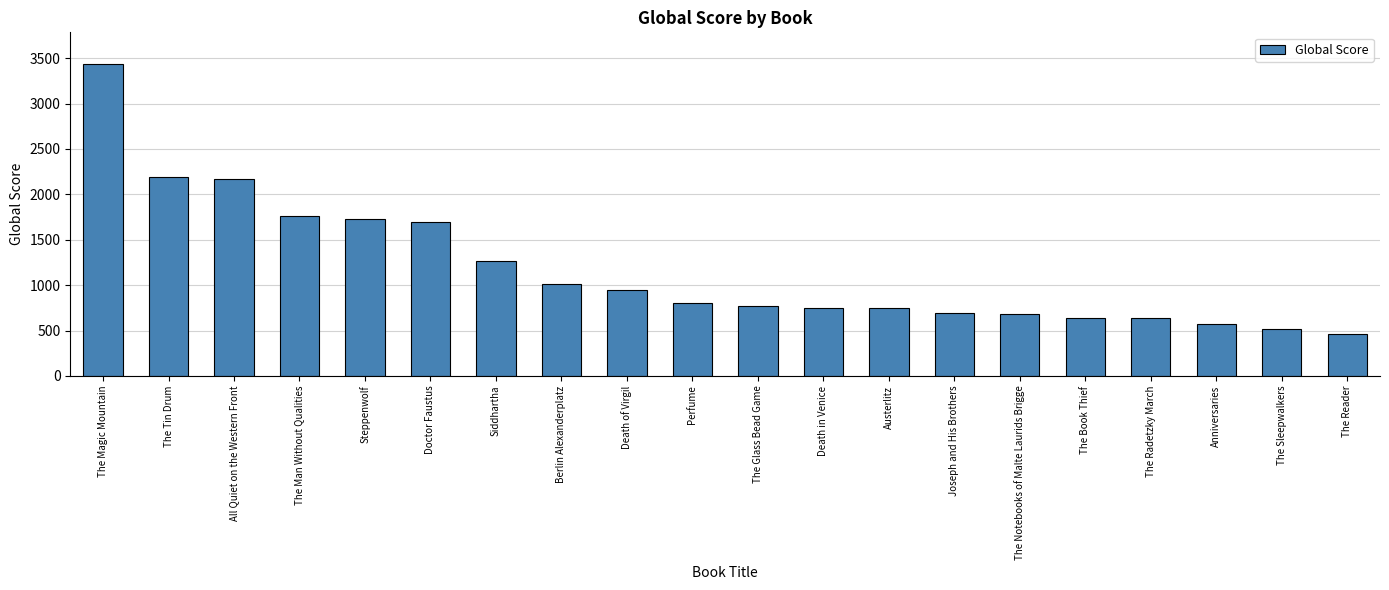

Count the number of categories in the chart.

20